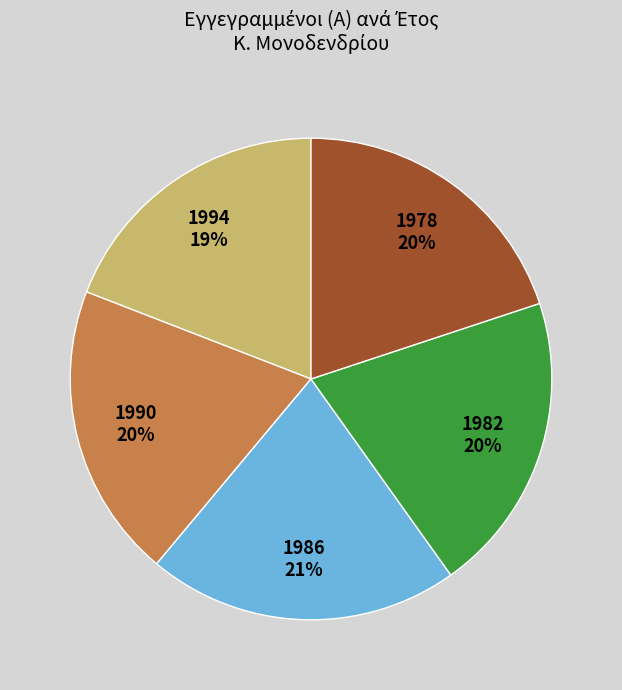

What is the ratio of the value at 1994 to the value at 1982?

0.9